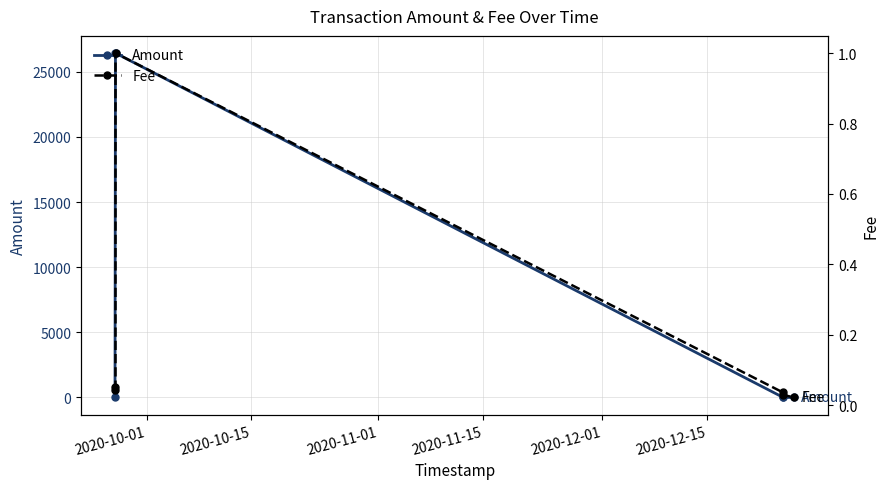

The Fee series shows 0.4 at 2020-11-01. True or false?

False